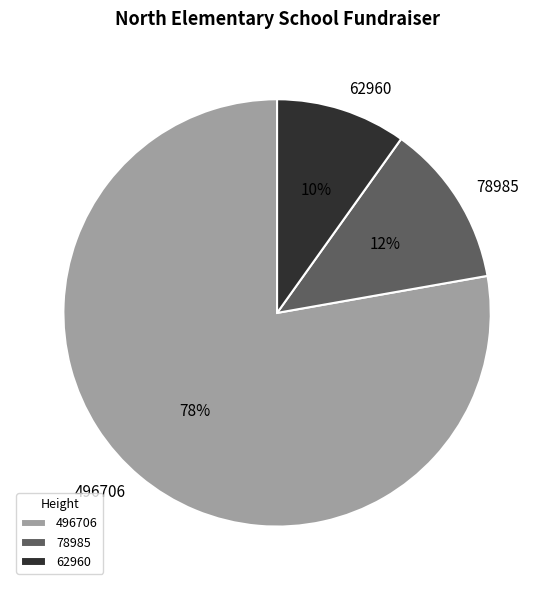

To the nearest percent, what is the average slice percentage?

33%